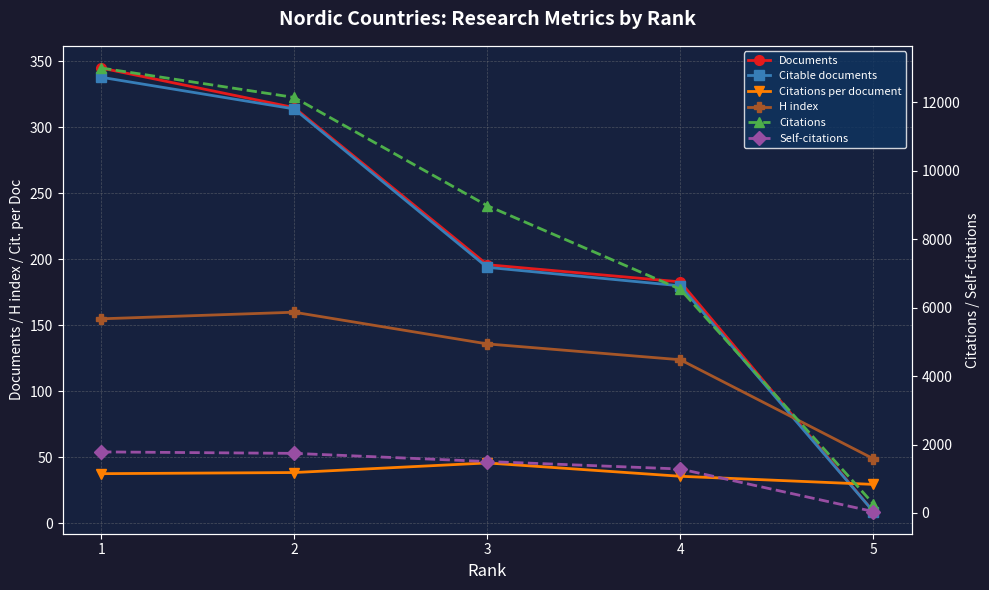

Is it true that Citations per document equals 37.7 at 1?

True